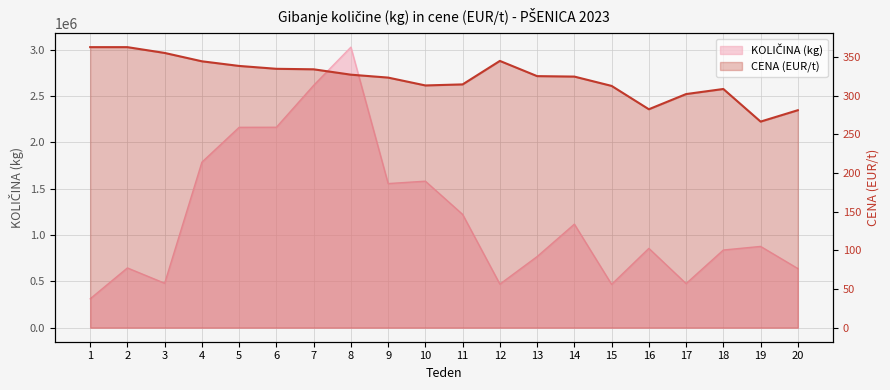

What is the minimum value shown in the chart?

266.3